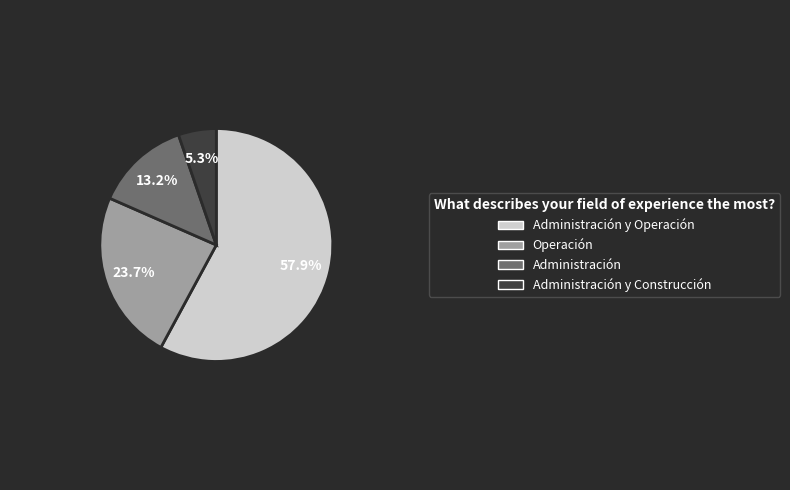

Is there any slice that represents more than half of the pie?

Yes